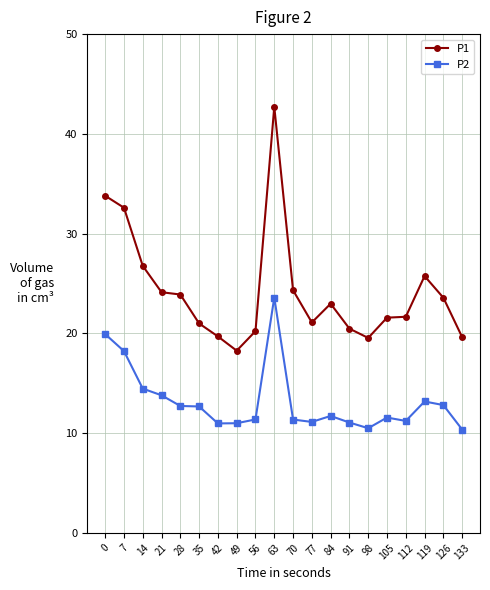

Which category has the highest value across all series?

63